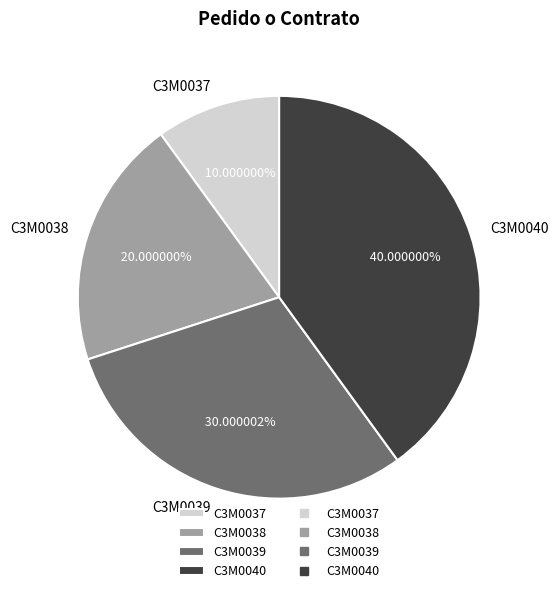

How many slices are in this pie chart?

4